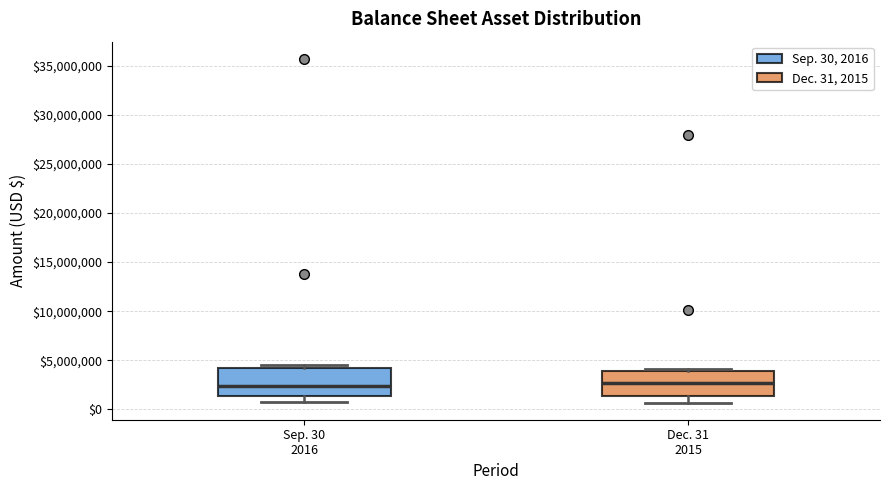

Where does the median line of the box for Sep. 30 2016 sit on the y-axis? The values are not printed on the chart, so give them approximately, as read against the axis.

2500000